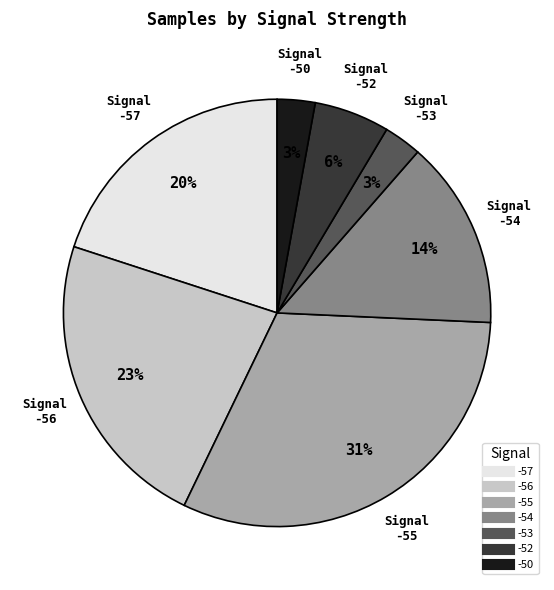

To the nearest percent, what is the average slice percentage?

14%